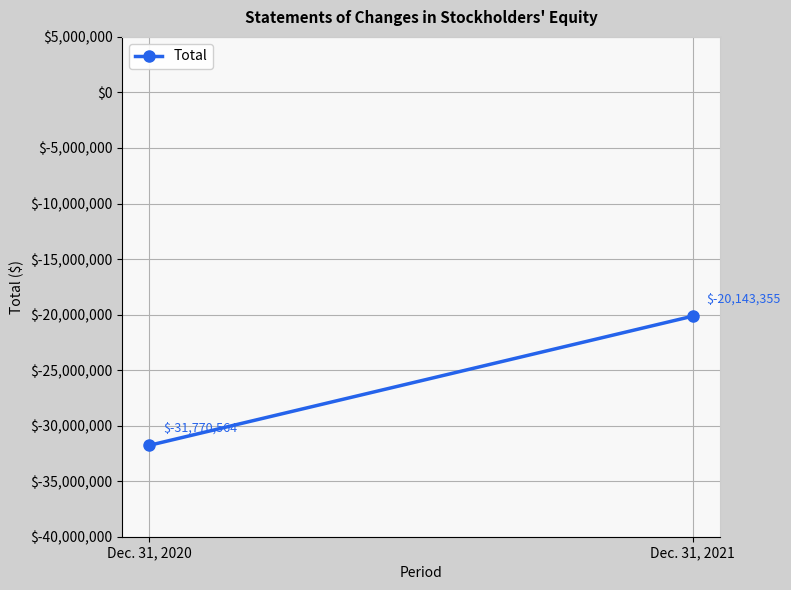

What is the greatest value displayed?

-20143355